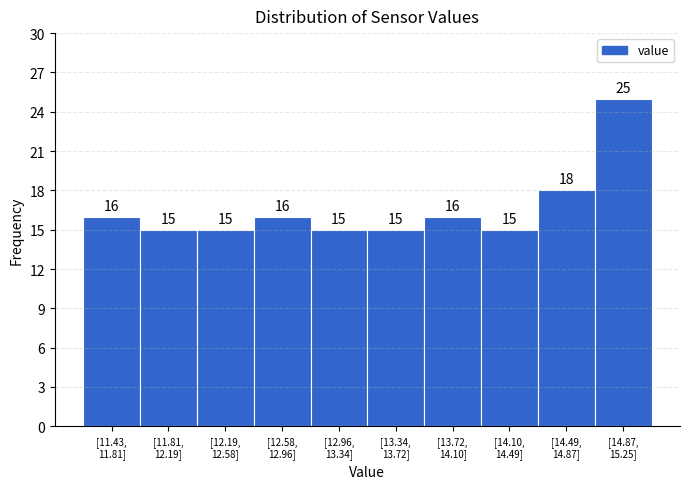

Reading right to left, extract all data points from this chart.

25	18	15	16	15	15	16	15	15	16